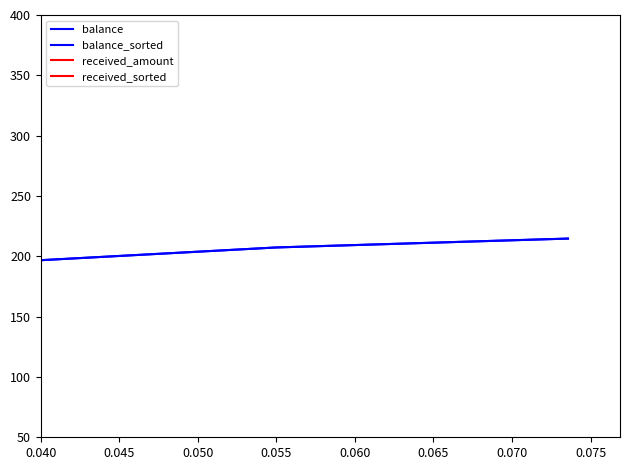

What position from the right is 0.050?

18